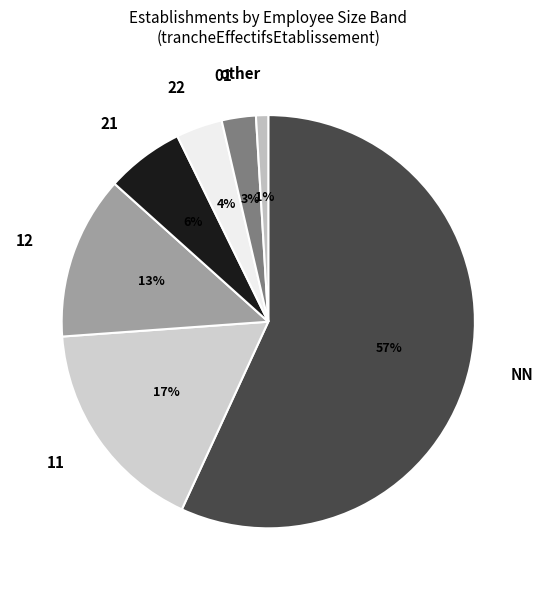

To the nearest percent, what is the difference between the 01 and 21 slice percentages?

3%